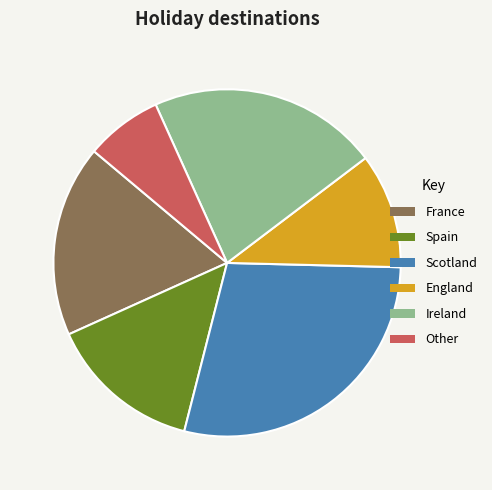

What is the ratio of the value at Scotland to the value at France?

1.6